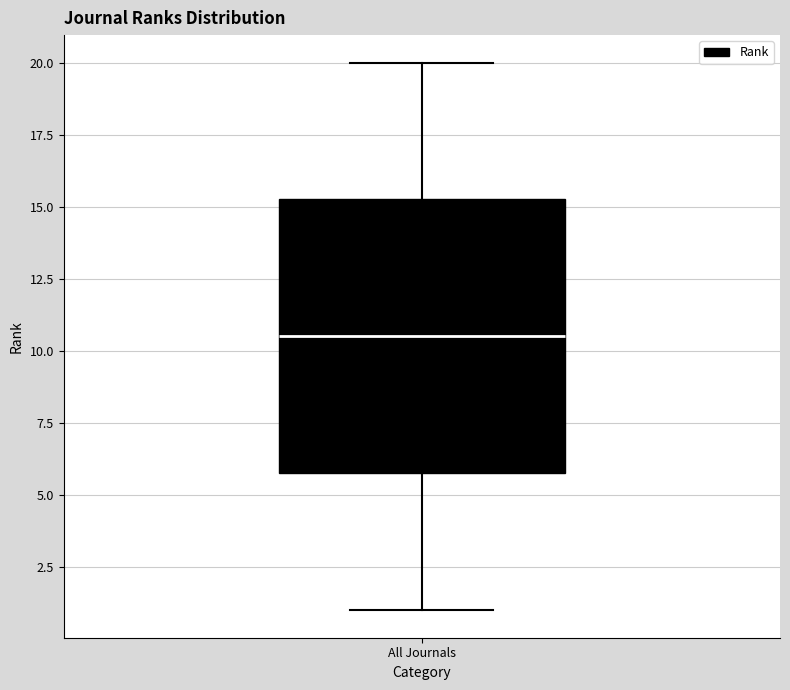

Where is the upper edge of the box for All Journals on the y-axis? The values are not printed on the chart, so give them approximately, as read against the axis.

15.5